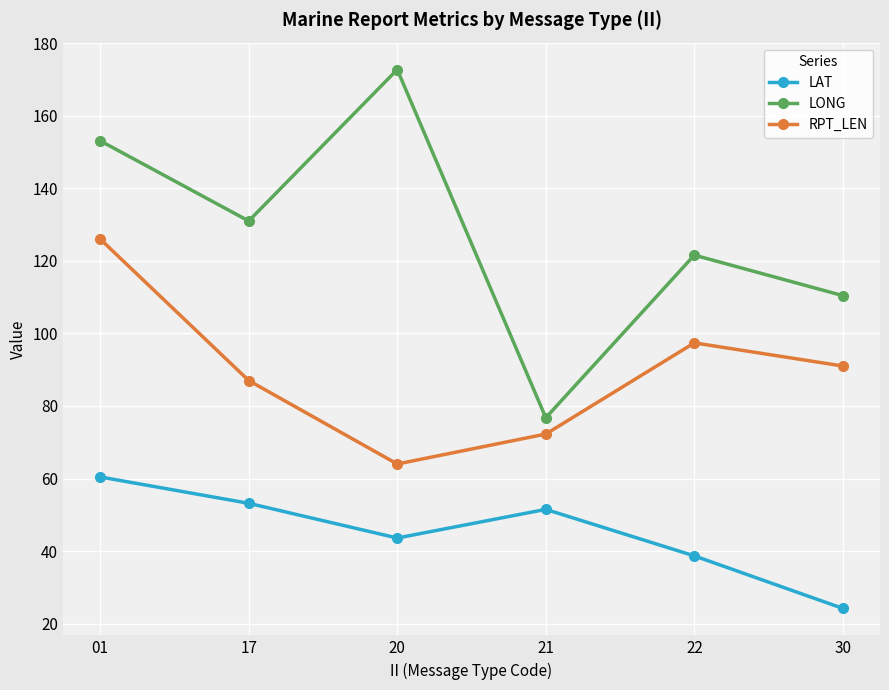

How many categories are shown in the chart?

6